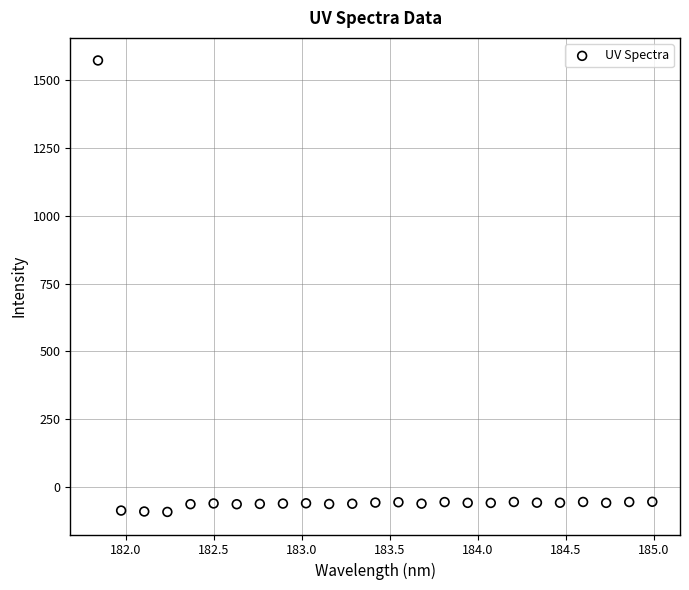

What is the range of X values (max minus min)?

3.1